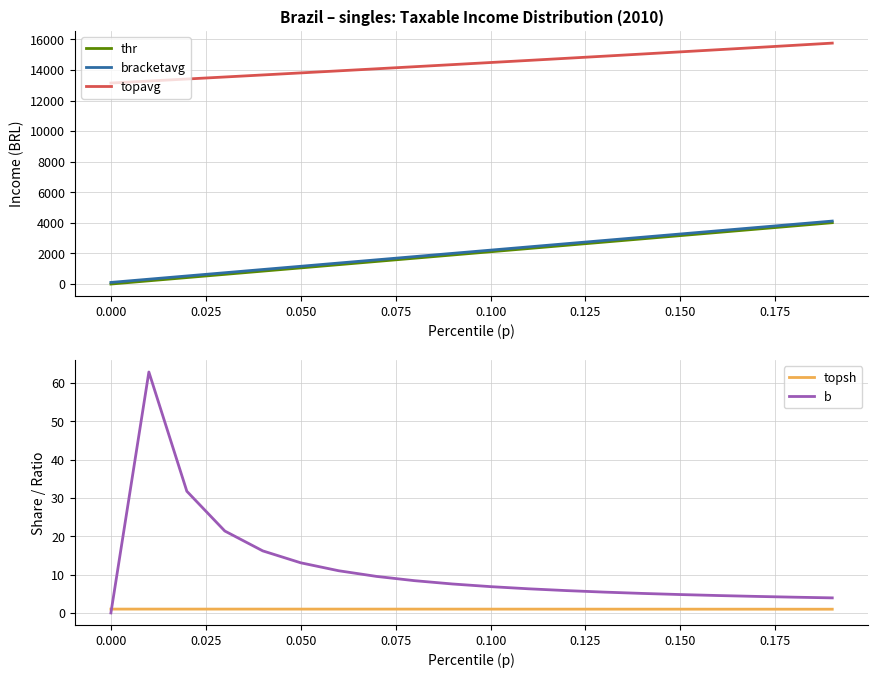

What are all the series names shown in the legend?

thr, bracketavg, topavg, topsh, b